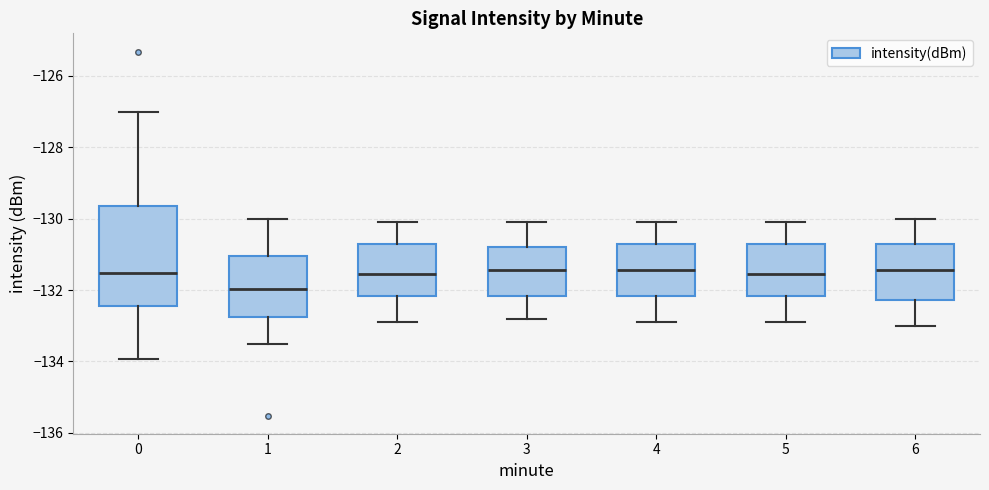

Where is the upper edge of the box at x = 0 on the y-axis? The values are not printed on the chart, so give them approximately, as read against the axis.

-129.6